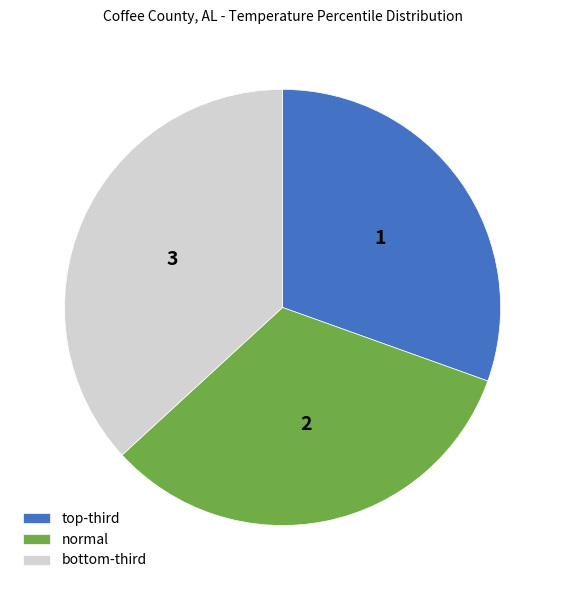

True or false: normal accounts for 42% of the total.

False